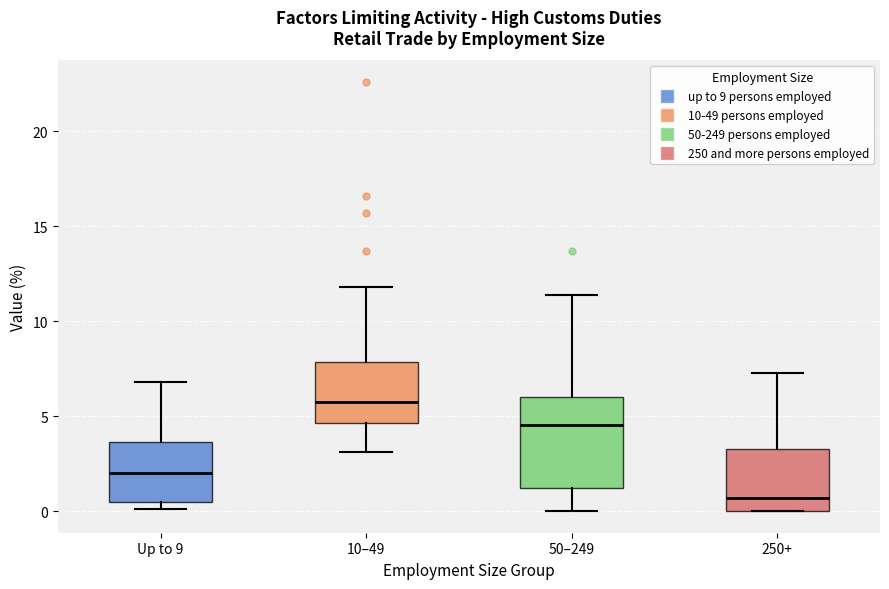

Reading left to right, read every box against the y-axis: the position of its median line, the range the box covers, and the ends of its whiskers. The values are not printed on the chart, so give them approximately, as read against the axis.

Up to 9: median 2.0, box 0.5 to 3.5, whiskers 0.0 to 7.0
10–49: median 6.0, box 4.5 to 8.0, whiskers 3.0 to 12.0
50–249: median 4.5, box 1.0 to 6.0, whiskers 0.0 to 11.5
250+: median 0.5, box 0.0 to 3.5, whiskers 0.0 to 7.5